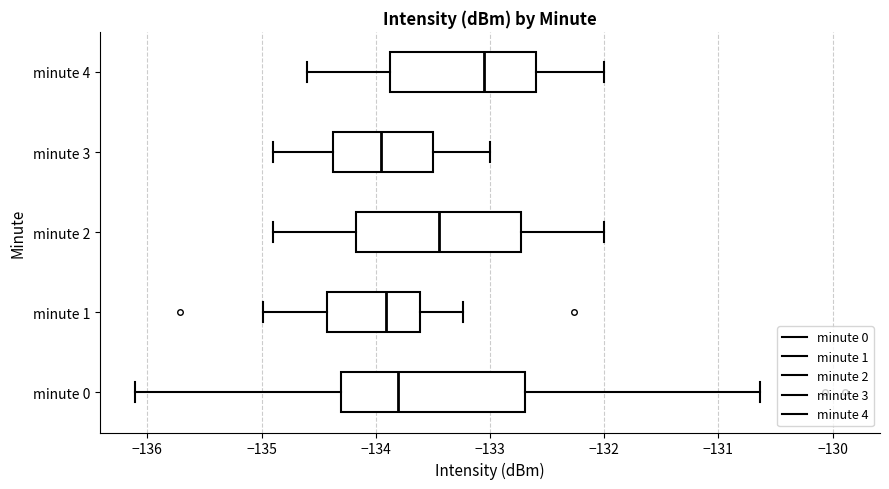

Where is the right edge of the box for minute 0 on the x-axis? The values are not printed on the chart, so give them approximately, as read against the axis.

-132.7